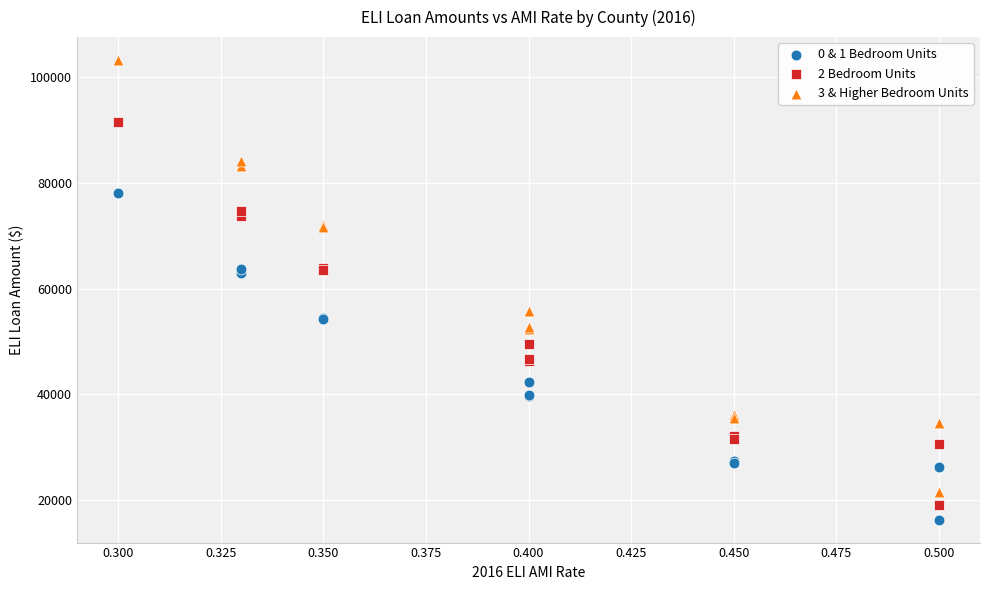

Which series contains the lowest Y value?

0 & 1 Bedroom Units